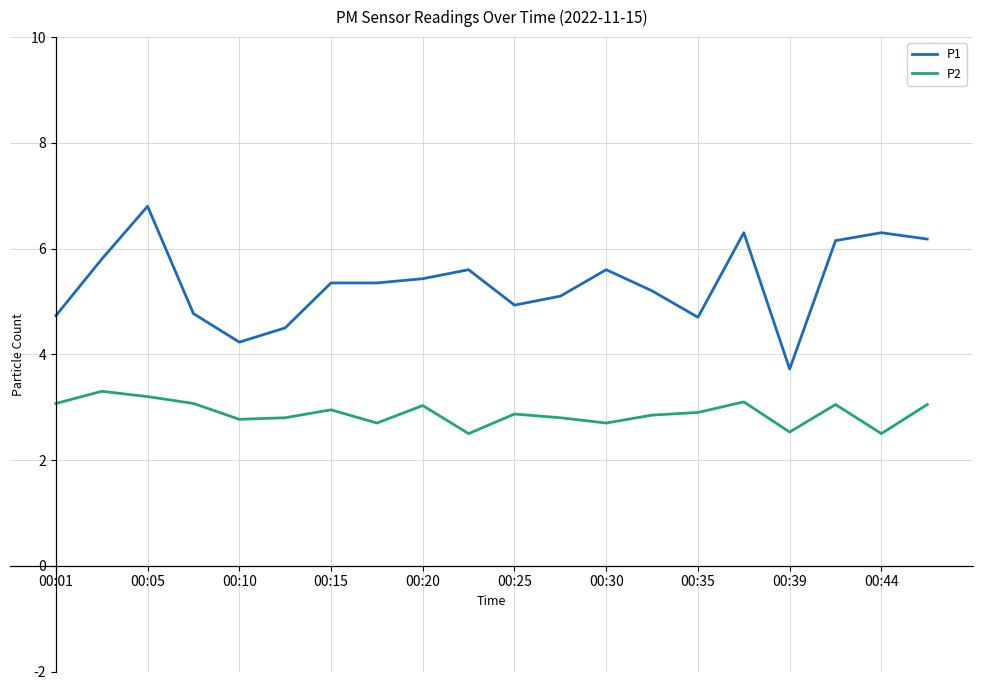

True or false: P2 and P1 intersect in this chart.

False